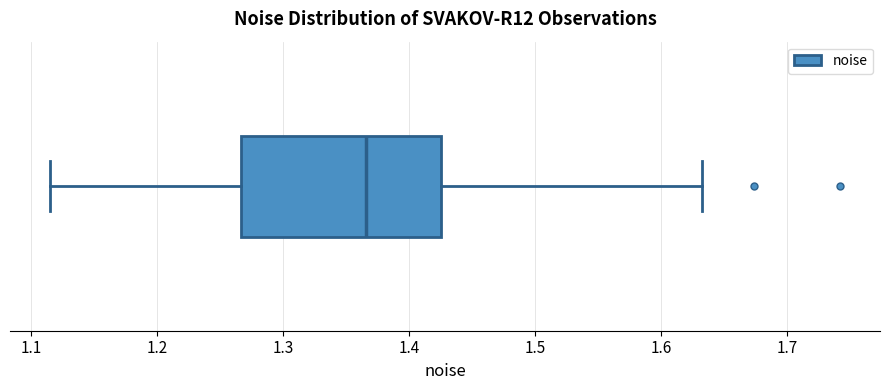

Where does the median line of the box sit on the x-axis? The values are not printed on the chart, so give them approximately, as read against the axis.

1.37